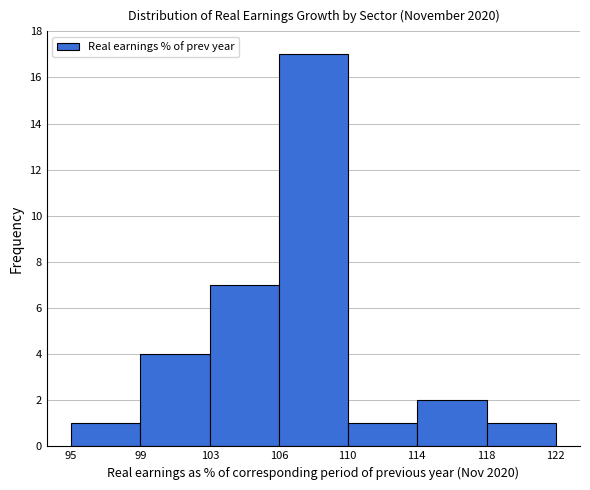

Reading left to right, extract all data points from this chart.

1	4	7	17	1	2	1